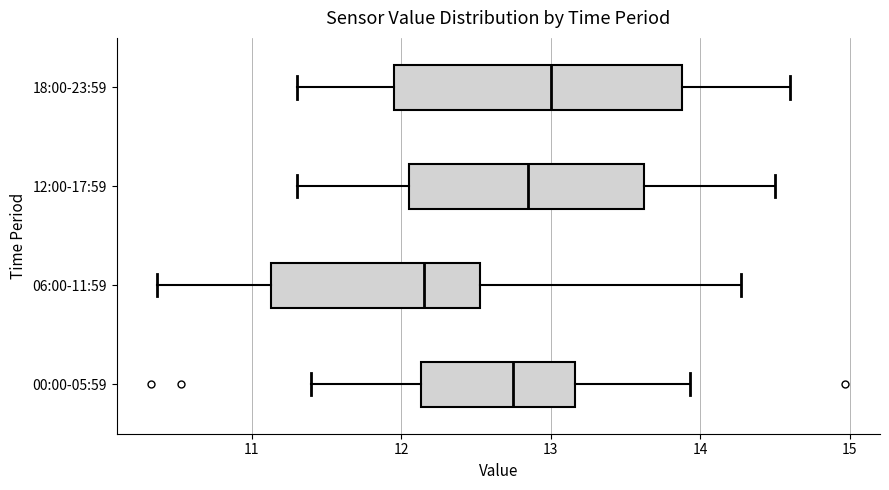

Reading bottom to top, transcribe this box plot: for each box, give where its median line is, the range the box spans, and where its two whiskers end, as read against the x-axis. The values are not printed on the chart, so give them approximately, as read against the axis.

00:00-05:59: median 12.8, box 12.1 to 13.2, whiskers 11.4 to 13.9
06:00-11:59: median 12.2, box 11.1 to 12.5, whiskers 10.4 to 14.3
12:00-17:59: median 12.9, box 12.1 to 13.6, whiskers 11.3 to 14.5
18:00-23:59: median 13.0, box 12.0 to 13.9, whiskers 11.3 to 14.6